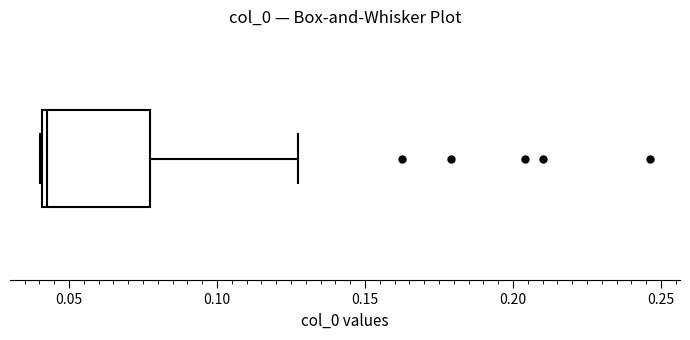

Transcribe this box plot: give where the median line is, the range the box spans, and where the two whiskers end, as read against the x-axis. The values are not printed on the chart, so give them approximately, as read against the axis.

median 0.045, box 0.040 to 0.075, whiskers 0.040 to 0.125